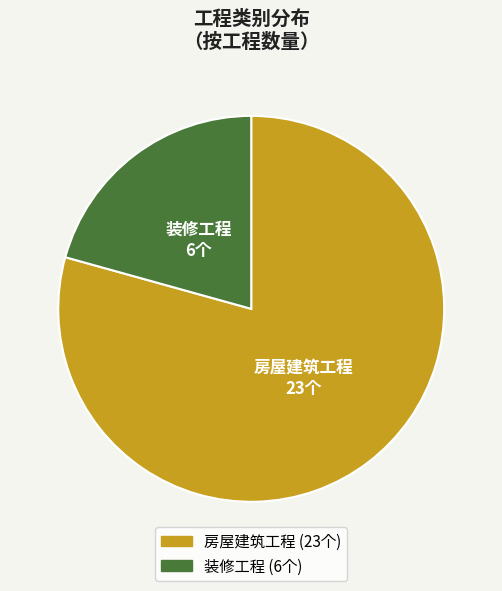

Which category has the biggest portion of the pie?

房屋建筑工程